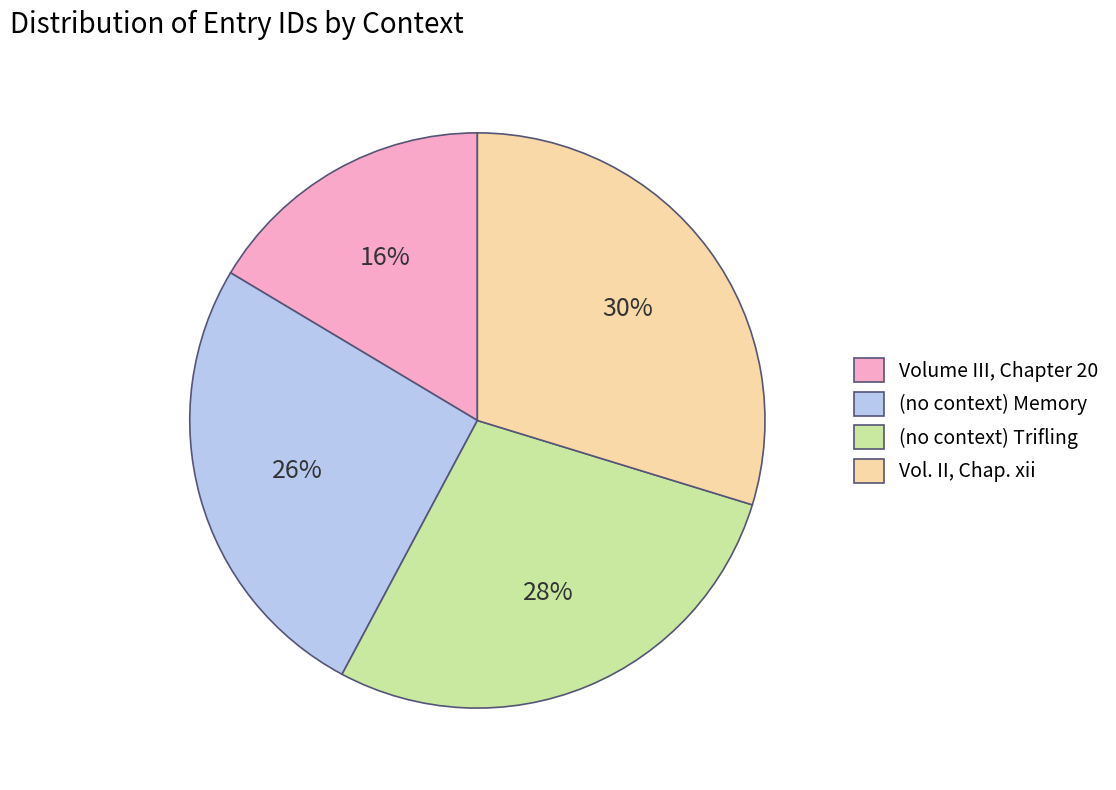

To the nearest percent, what is the combined percentage of Vol. II, Chap. xii and (no context) Memory?

56%